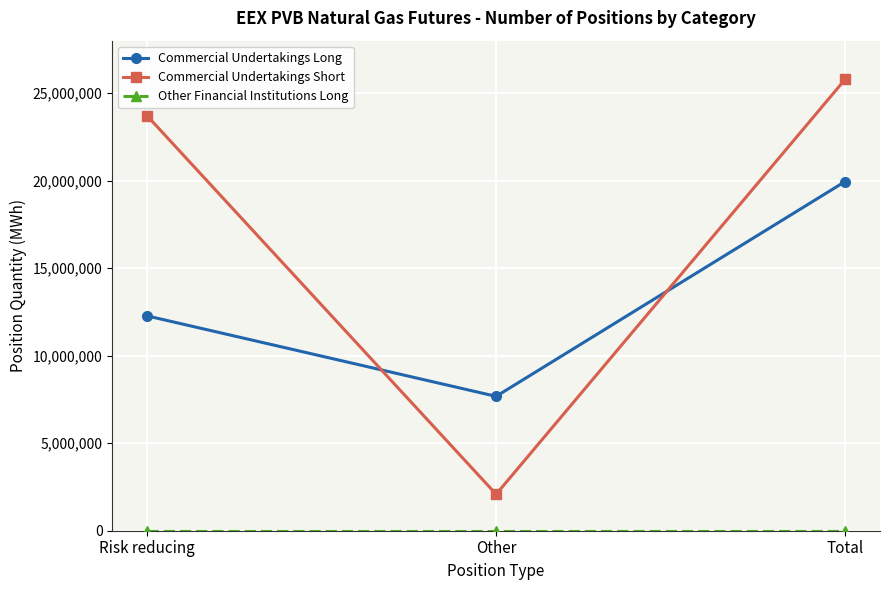

List the labels in order of Commercial Undertakings Long value, smallest first.

Other, Risk reducing, Total